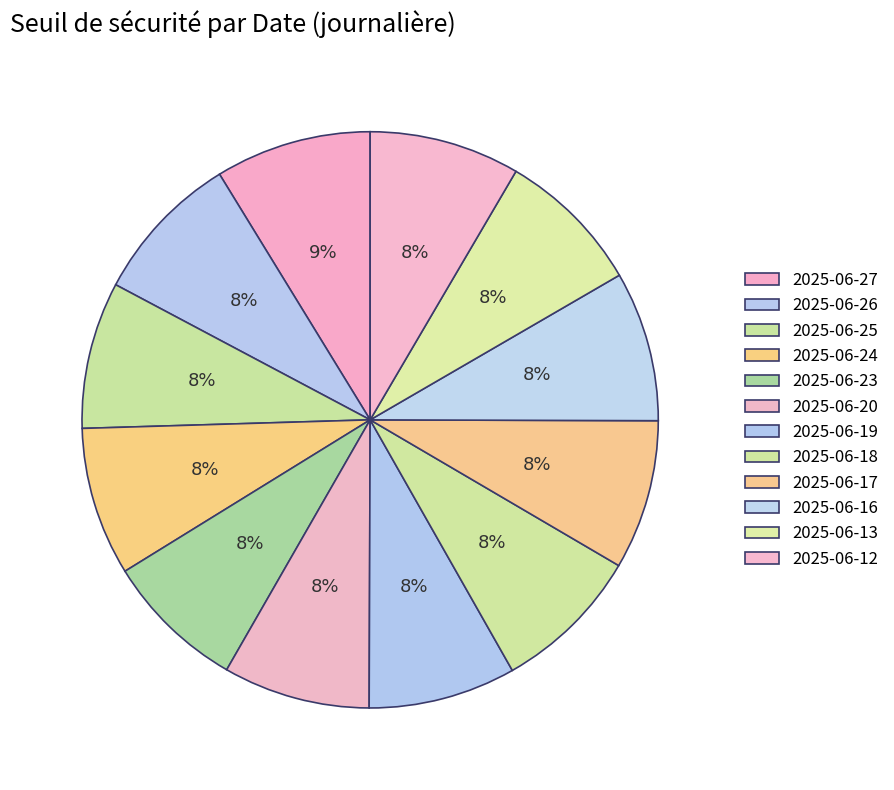

Count the number of slices in the pie.

12